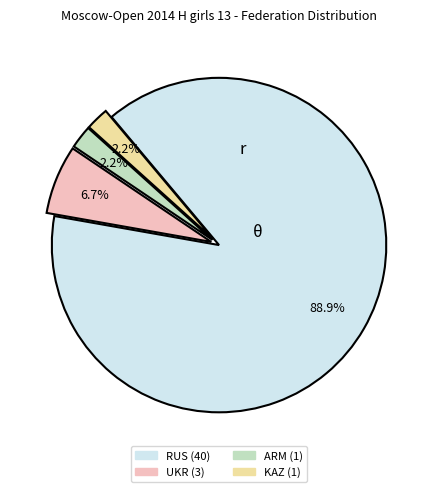

Combined, what portion of the pie is RUS and UKR?

95.6%